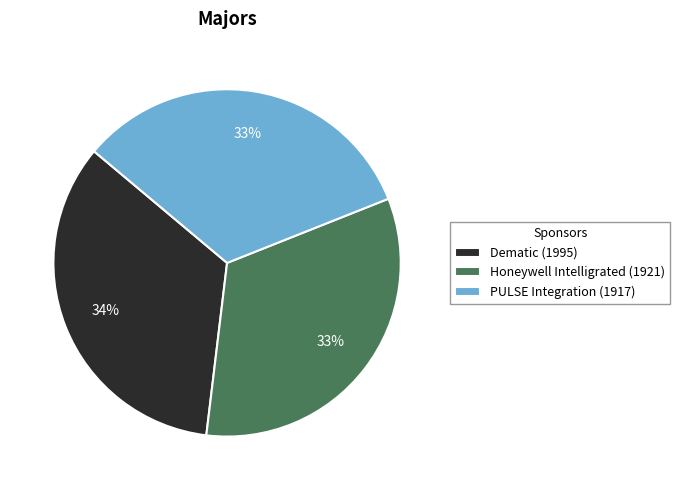

What is the largest slice in the pie chart?

Dematic (1995)